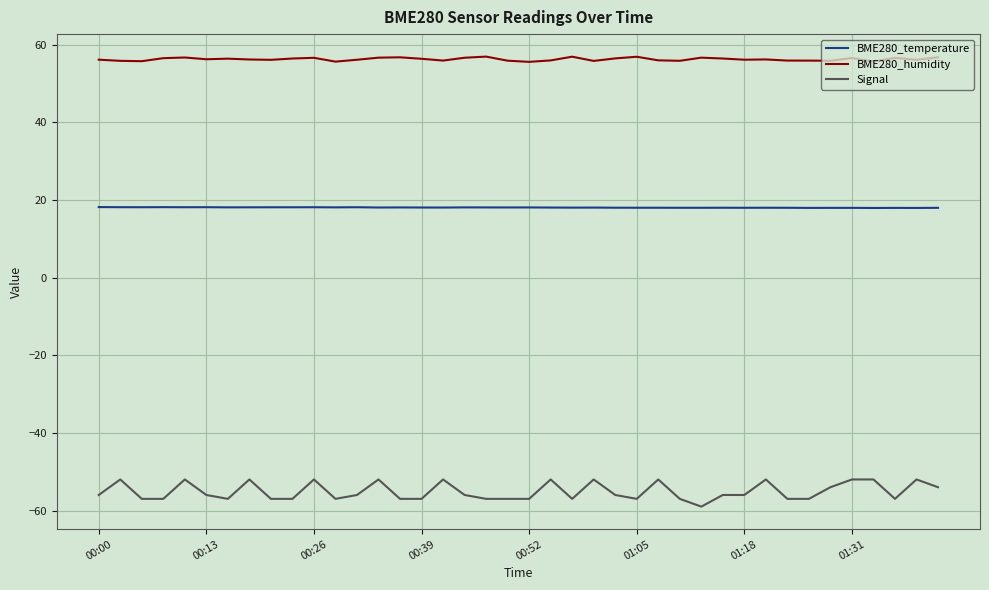

How many lines are shown in the chart?

3